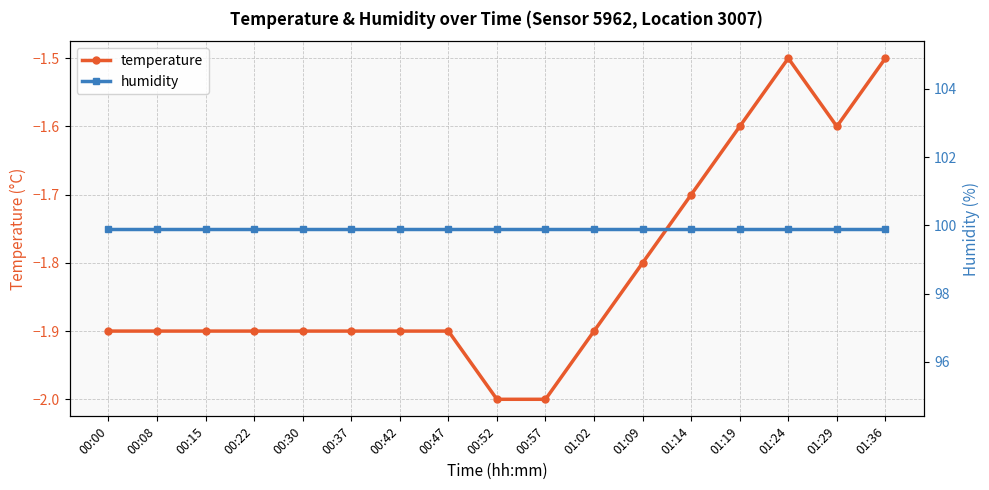

True or false: temperature and humidity intersect in this chart.

False